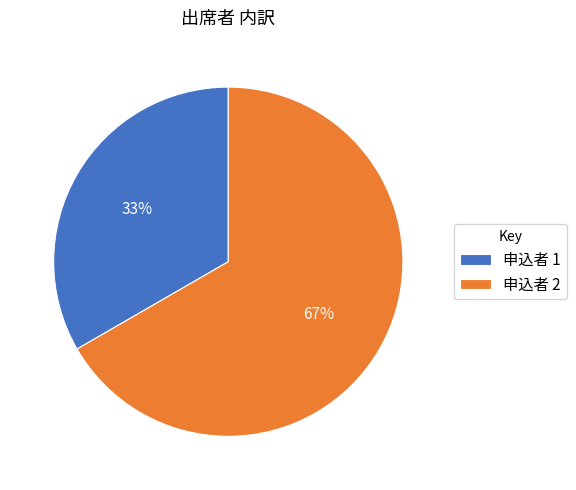

Between 申込者 2 and 申込者 1, which is larger?

申込者 2